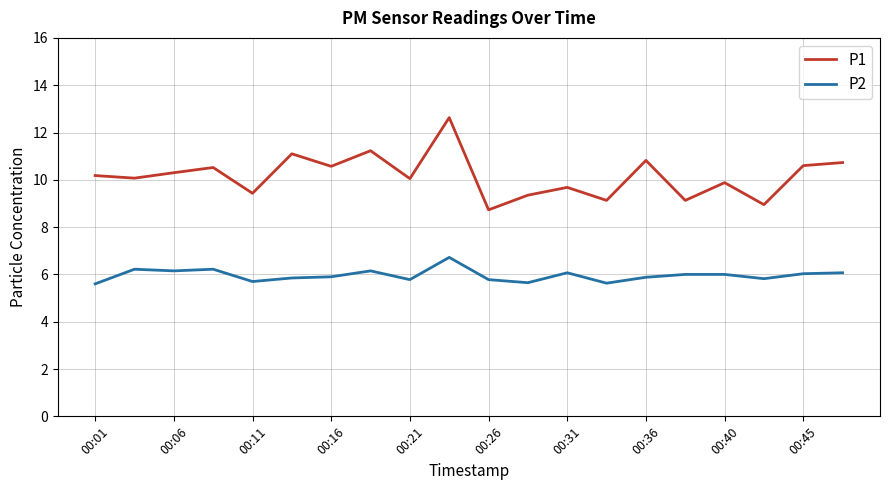

At how many categories does at least one series exceed 12?

1